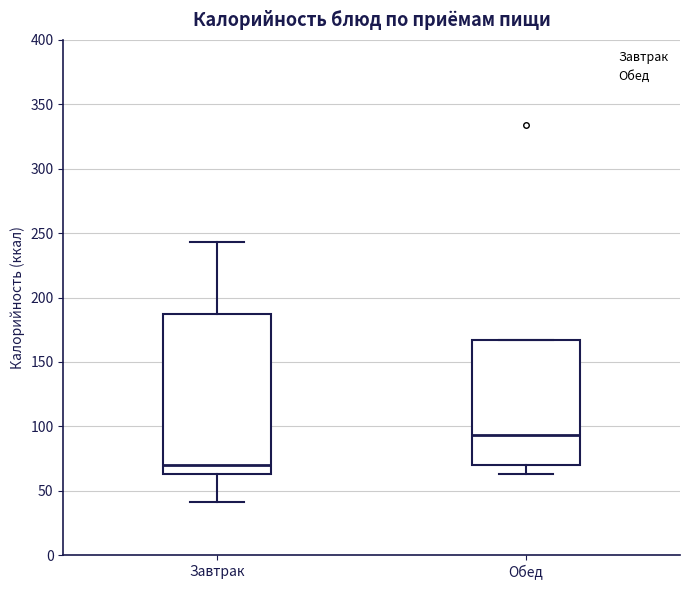

Where does the upper whisker of the box for Завтрак end on the y-axis? The values are not printed on the chart, so give them approximately, as read against the axis.

245